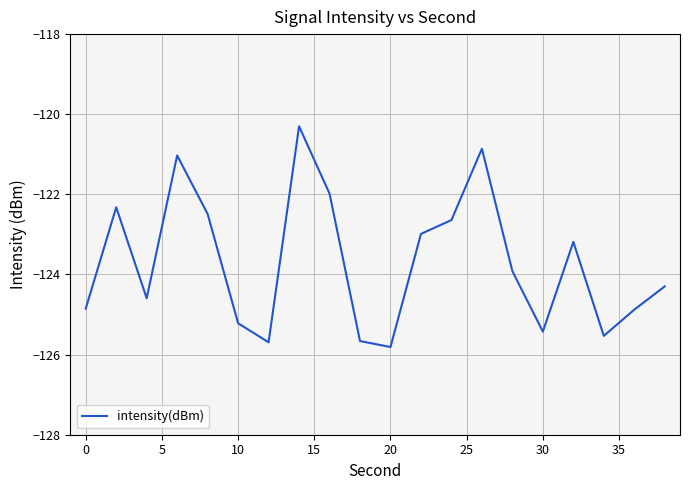

What is the greatest value displayed?

-120.3